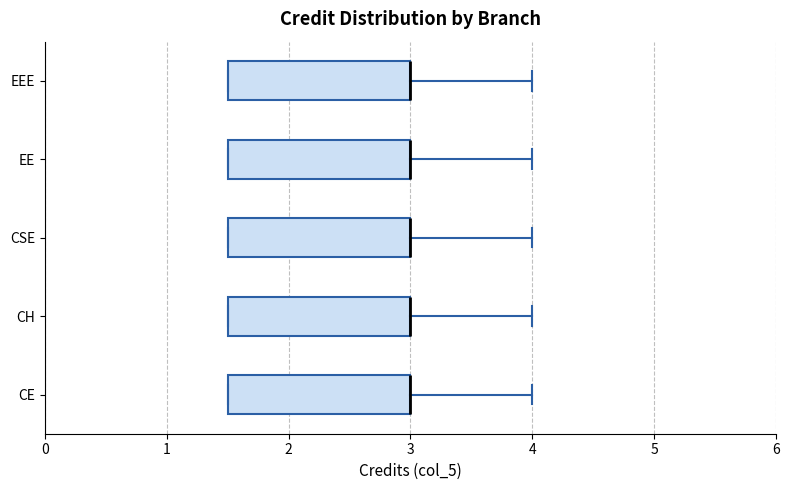

Reading bottom to top, transcribe this box plot: for each box, give where its median line is, the range the box spans, and where its two whiskers end, as read against the x-axis. The values are not printed on the chart, so give them approximately, as read against the axis.

CE: median 3.0 (drawn on the box's right edge), box 1.5 to 3.0, whiskers 1.5 to 4.0
CH: median 3.0 (drawn on the box's right edge), box 1.5 to 3.0, whiskers 1.5 to 4.0
CSE: median 3.0 (drawn on the box's right edge), box 1.5 to 3.0, whiskers 1.5 to 4.0
EE: median 3.0 (drawn on the box's right edge), box 1.5 to 3.0, whiskers 1.5 to 4.0
EEE: median 3.0 (drawn on the box's right edge), box 1.5 to 3.0, whiskers 1.5 to 4.0